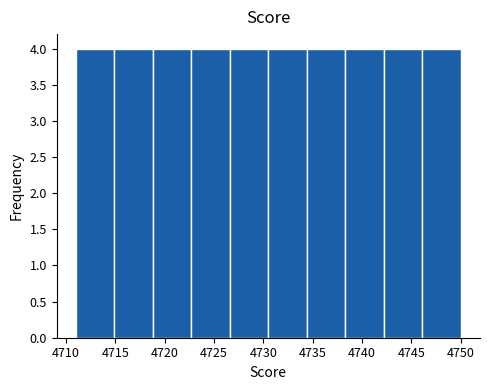

How tall is the bar that spans 4714.9 to 4718.8 on the x-axis? Neither the bar edges nor the heights are printed on the chart, so give them approximately, as read against the axes.

4